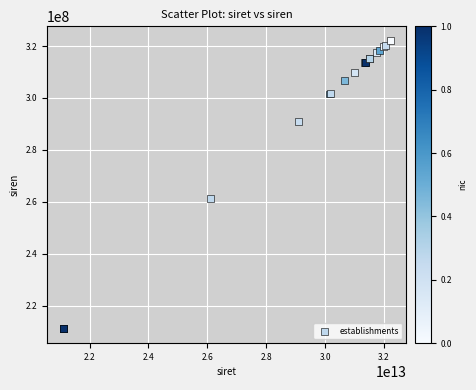

What Y value in the scatter plot is closest to 266582493?

261102479